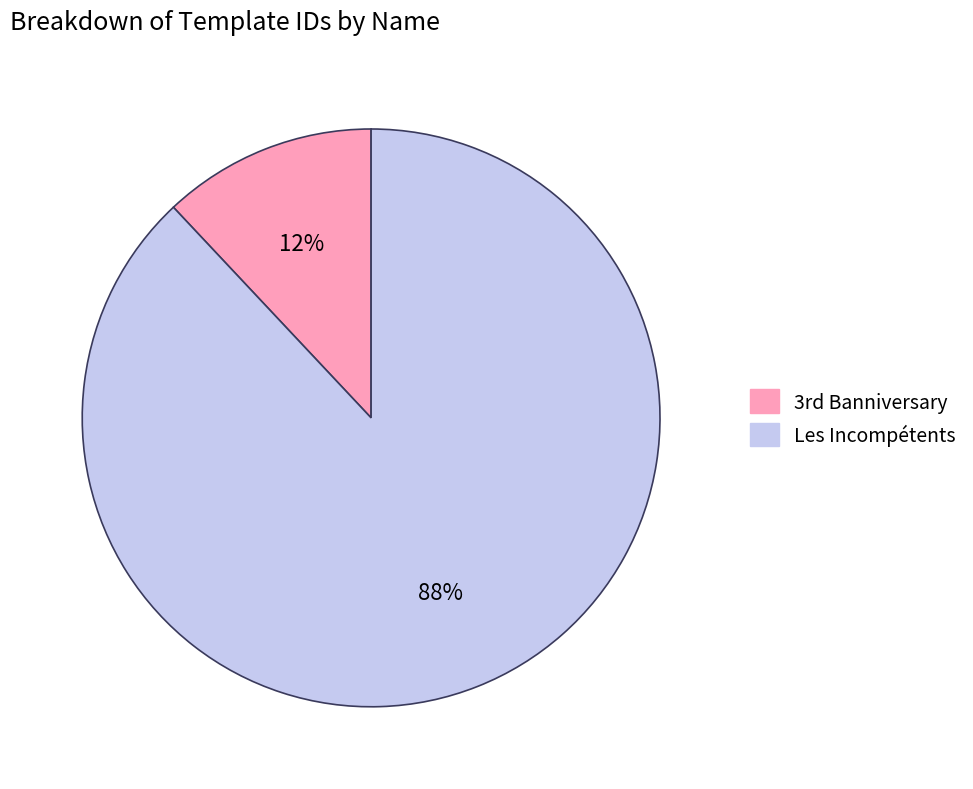

Does Les Incompétents account for over 50% of the chart?

Yes